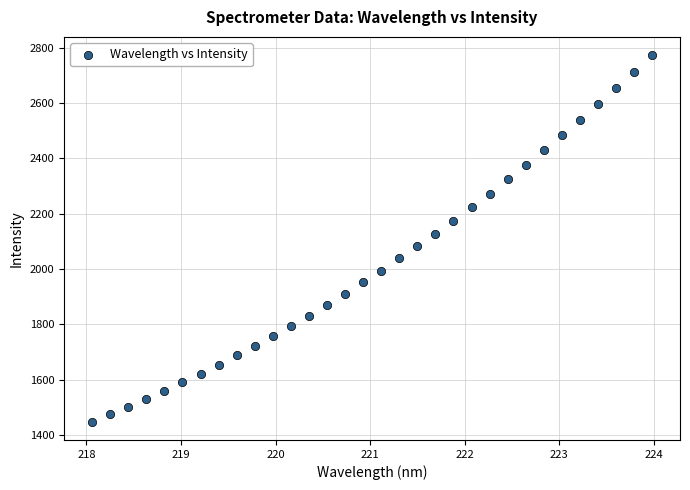

What is the range of X values (max minus min)?

5.9